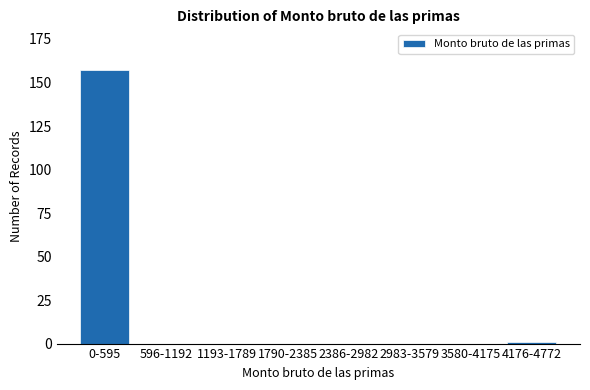

Reading right to left, transcribe all the data shown in this chart.

4176-4772=1	3580-4175=0	2983-3579=0	2386-2982=0	1790-2385=0	1193-1789=0	596-1192=0	0-595=157